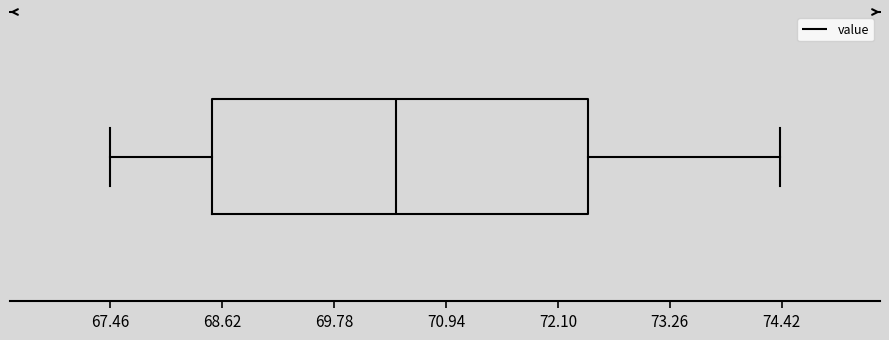

Where is the right edge of the box on the x-axis? The values are not printed on the chart, so give them approximately, as read against the axis.

72.4